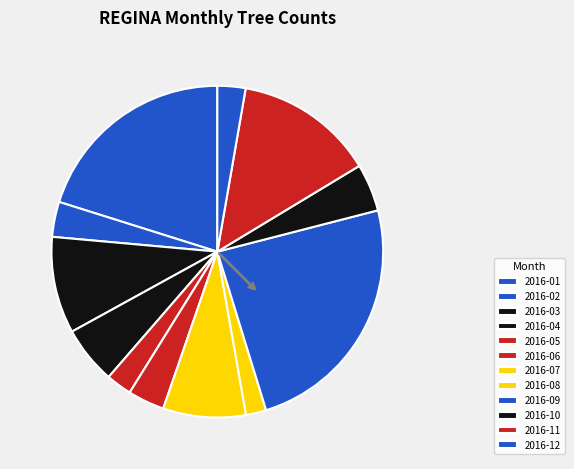

To the nearest percent, what portion does 2016-05 represent?

3%